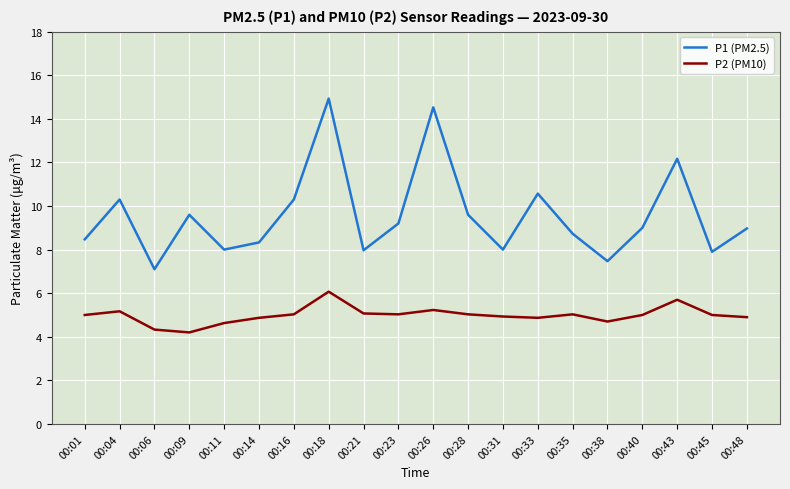

What is the smallest value displayed?

4.2